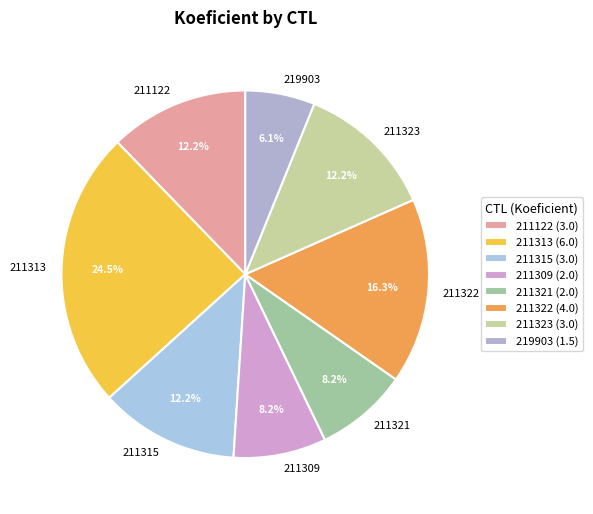

To the nearest percent, what is the difference between the 219903 and 211321 slice percentages?

2%